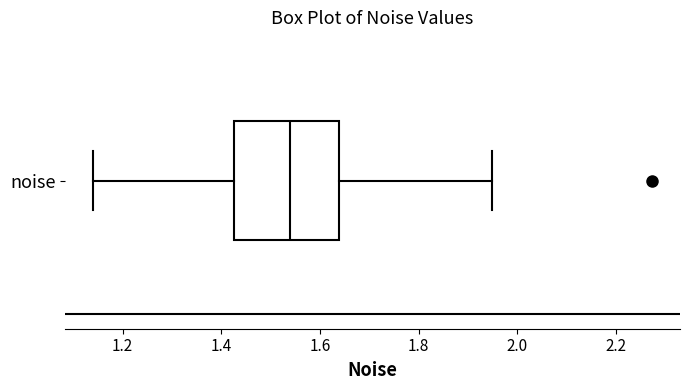

Transcribe this box plot: give where the median line is, the range the box spans, and where the two whiskers end, as read against the x-axis. The values are not printed on the chart, so give them approximately, as read against the axis.

median 1.54, box 1.42 to 1.64, whiskers 1.14 to 1.94